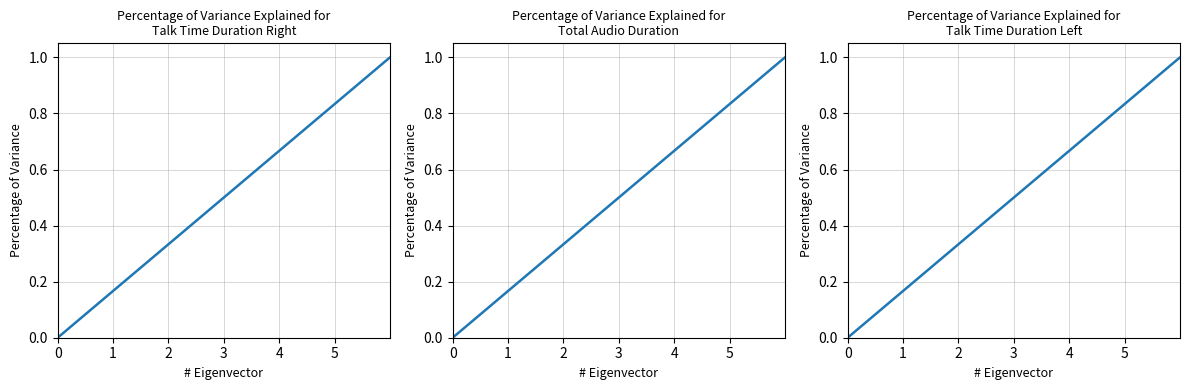

True or false: Talk Time Duration Left has more than 0 points higher than both neighbors.

False